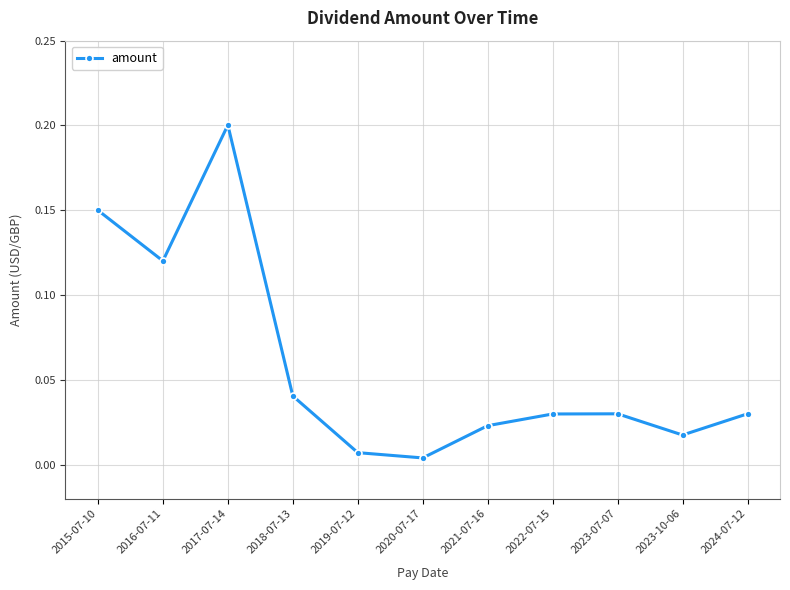

What position from the right is 2020-07-17?

6